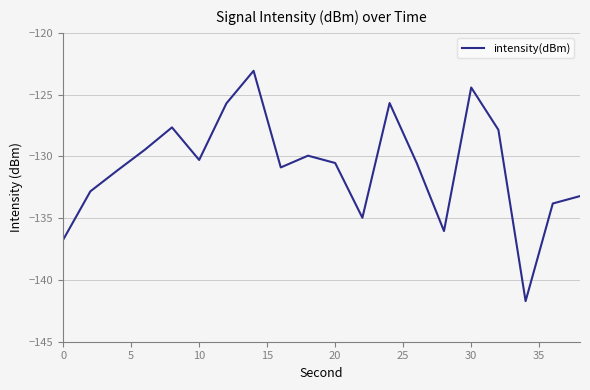

What is the greatest value displayed?

-123.1